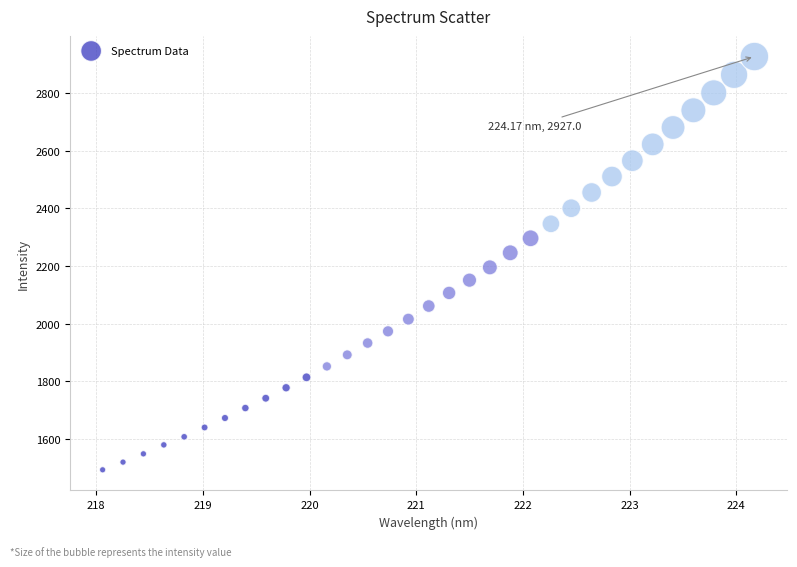

What is the range of X values (max minus min)?

6.1